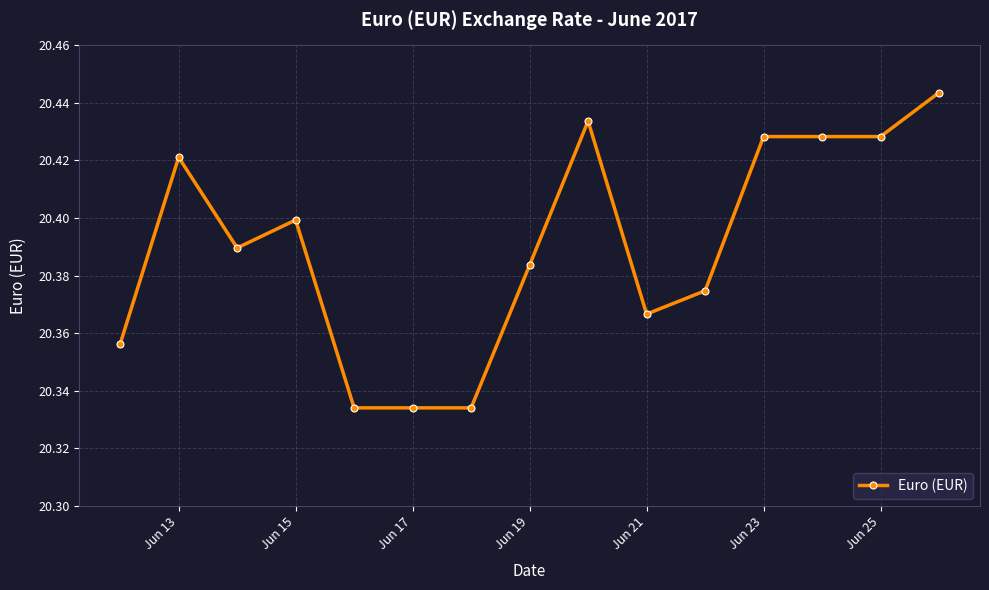

What is the sum of all values?

305.9